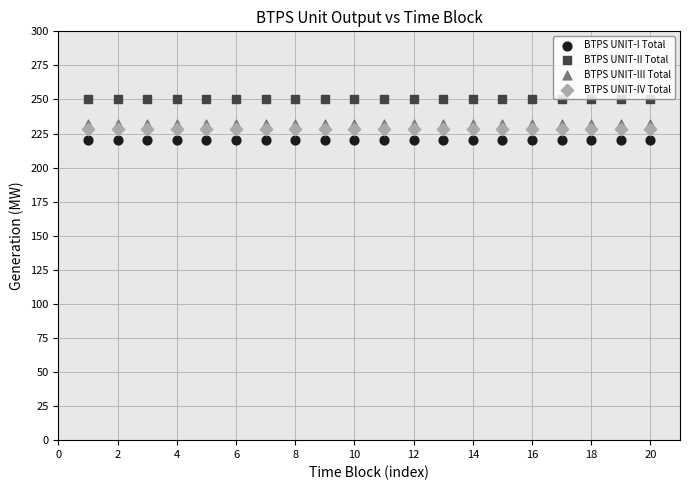

What are all the series names shown in the legend?

BTPS UNIT-I Total, BTPS UNIT-II Total, BTPS UNIT-III Total, BTPS UNIT-IV Total